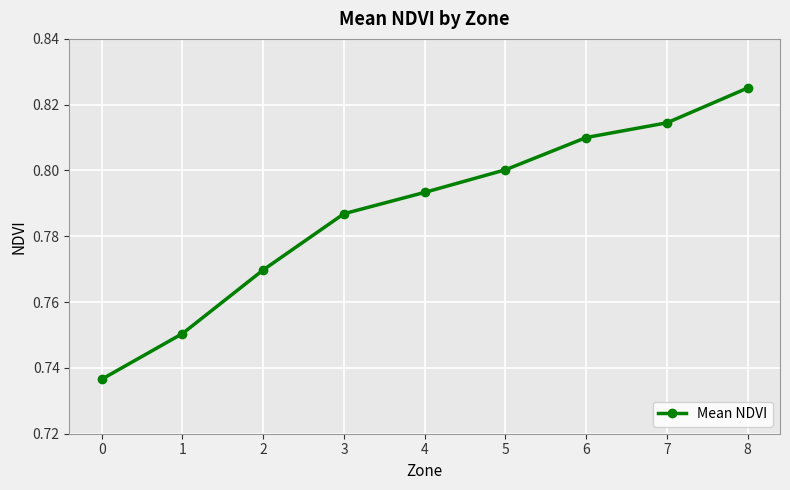

What is the sum of all values?

7.1